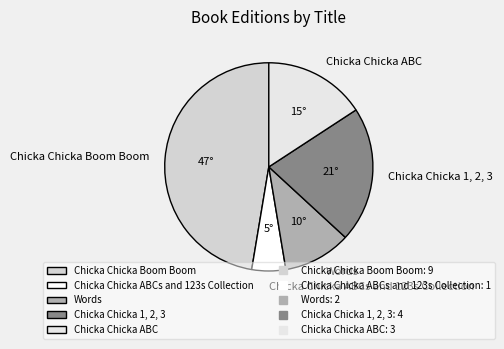

Does Chicka Chicka Boom Boom account for over 50% of the chart?

No